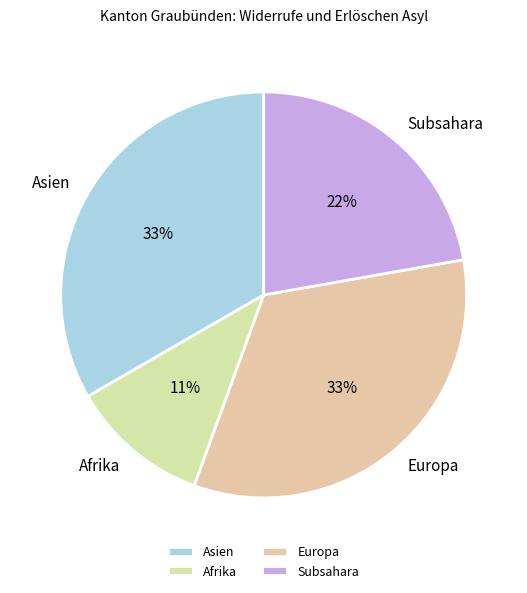

How many segments does this pie chart have?

4